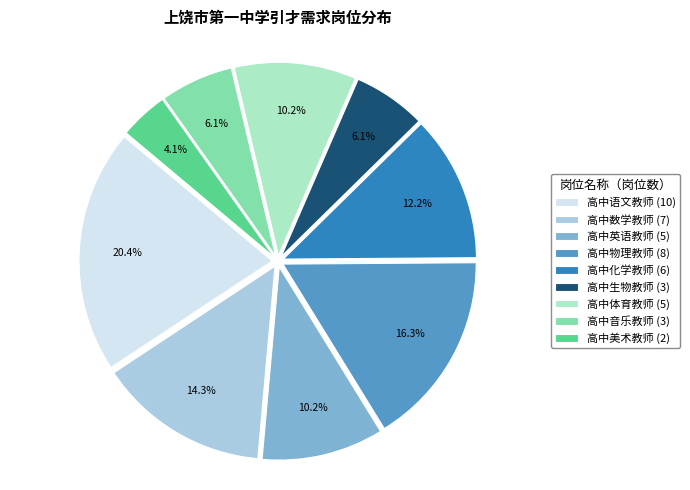

To the nearest percent, what is the combined percentage of 高中语文教师 and 高中体育教师?

31%